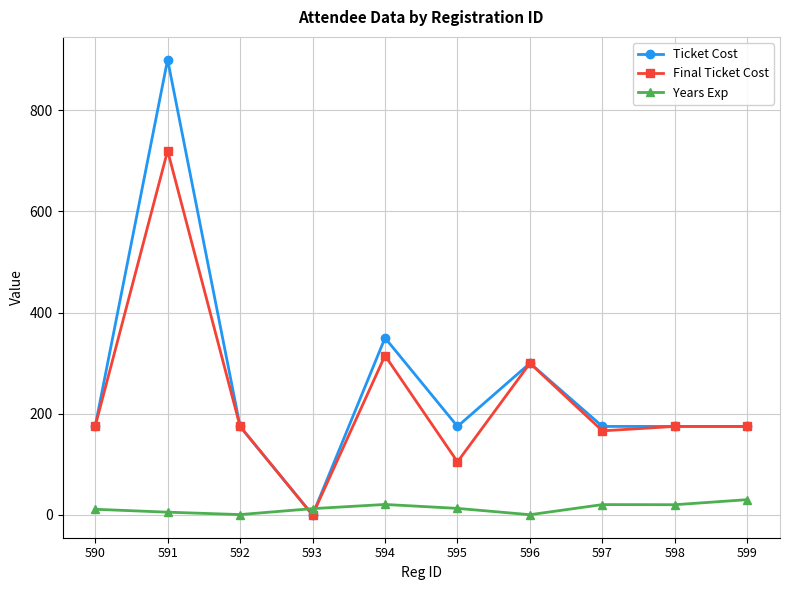

Which series has the widest spread of values?

Ticket Cost